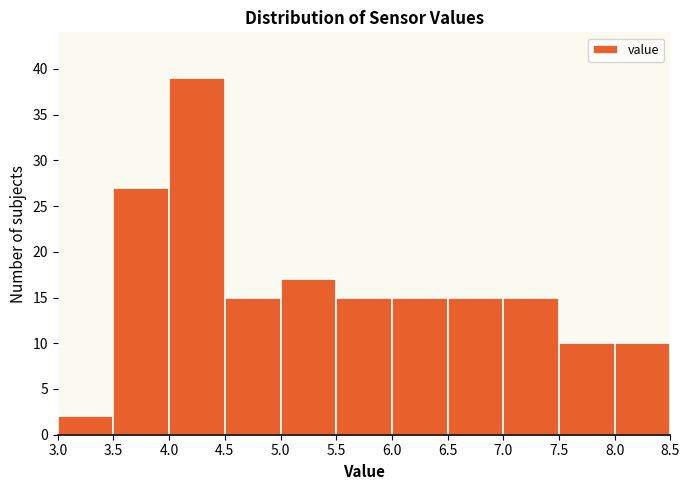

Reading left to right, list every bar in this chart as the range it spans on the x-axis followed by its height. The values are not printed on the chart, so give them approximately, as read against the axis.

3.0 to 3.5: 2
3.5 to 4.0: 27
4.0 to 4.5: 39
4.5 to 5.0: 15
5.0 to 5.5: 17
5.5 to 6.0: 15
6.0 to 6.5: 15
6.5 to 7.0: 15
7.0 to 7.5: 15
7.5 to 8.0: 10
8.0 to 8.5: 10